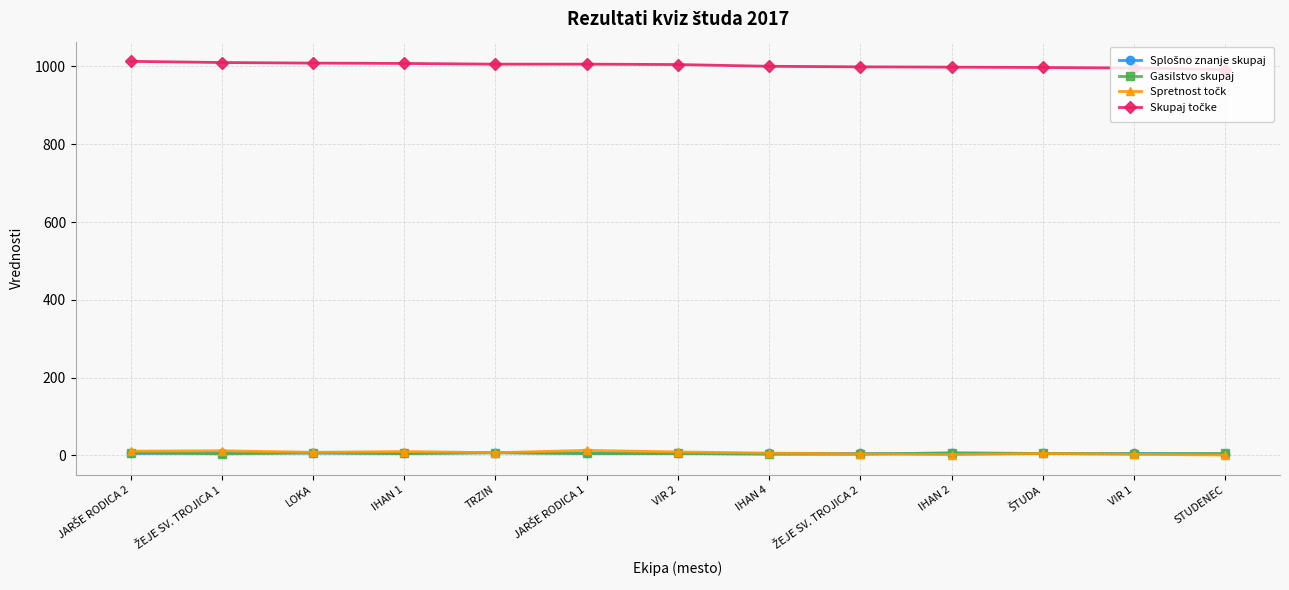

What position from the left is IHAN 2?

10